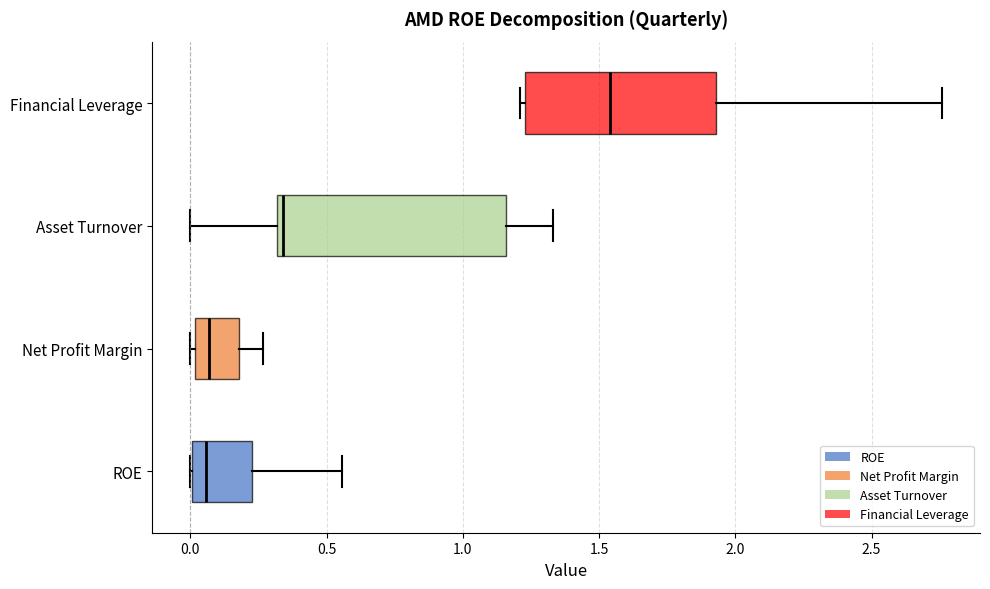

Reading bottom to top, transcribe this box plot: for each box, give where its median line is, the range the box spans, and where its two whiskers end, as read against the x-axis. The values are not printed on the chart, so give them approximately, as read against the axis.

ROE: median 0.05, box 0.00 to 0.25, whiskers 0.00 to 0.55
Net Profit Margin: median 0.05, box 0.00 to 0.20, whiskers 0.00 (just left of the box's left edge) to 0.25
Asset Turnover: median 0.35, box 0.30 to 1.15, whiskers 0.00 to 1.35
Financial Leverage: median 1.55, box 1.25 to 1.95, whiskers 1.20 to 2.75